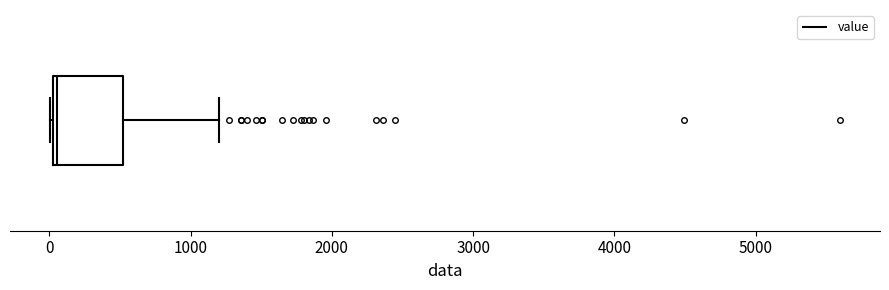

Where does the right whisker of the box end on the x-axis? The values are not printed on the chart, so give them approximately, as read against the axis.

1200